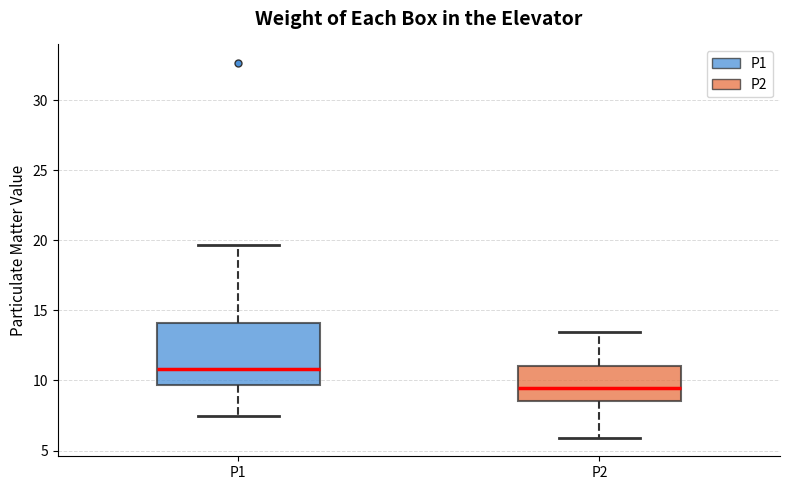

Reading left to right, transcribe this box plot: for each box, give where its median line is, the range the box spans, and where its two whiskers end, as read against the y-axis. The values are not printed on the chart, so give them approximately, as read against the axis.

P1: median 11.0, box 9.5 to 14.0, whiskers 7.5 to 19.5
P2: median 9.5, box 8.5 to 11.0, whiskers 6.0 to 13.5